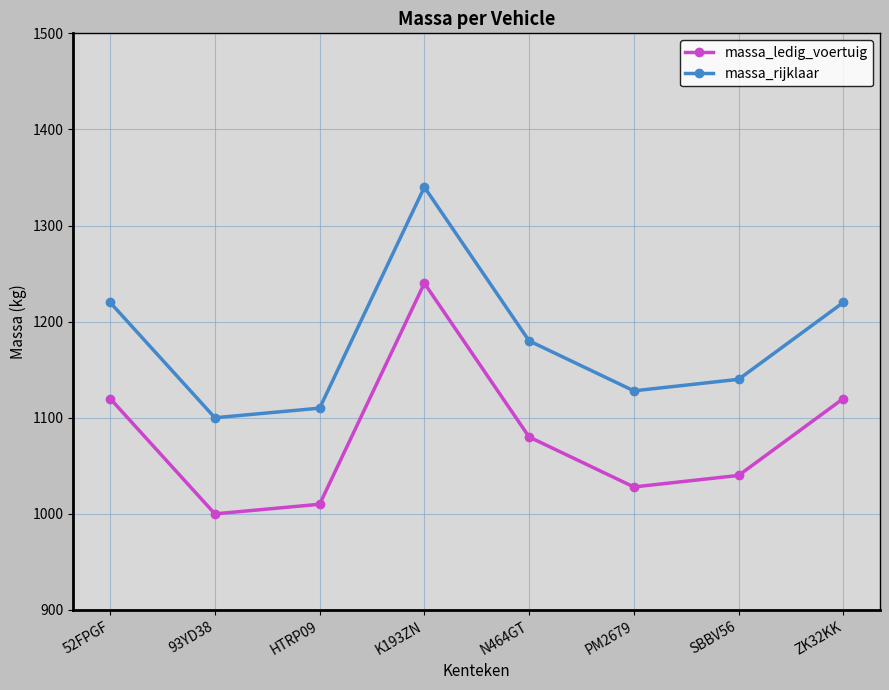

At which label does massa_rijklaar reach its minimum?

93YD38